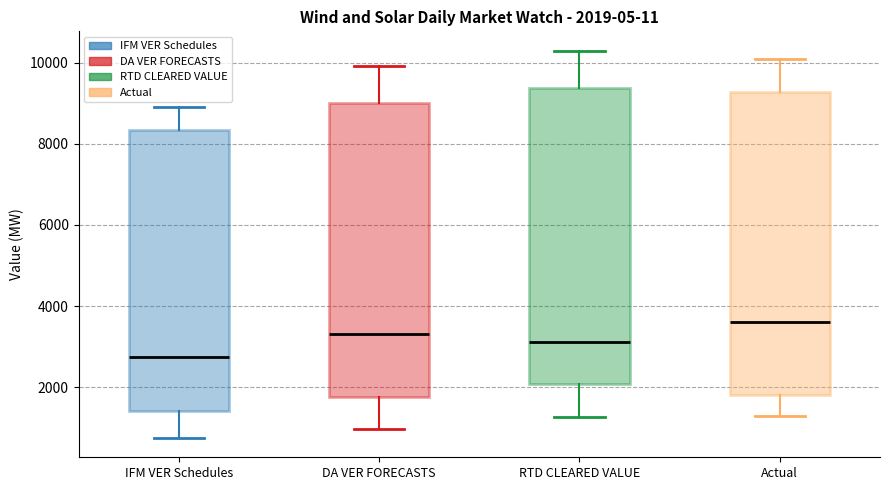

Which box has the lowest median line?

IFM VER Schedules